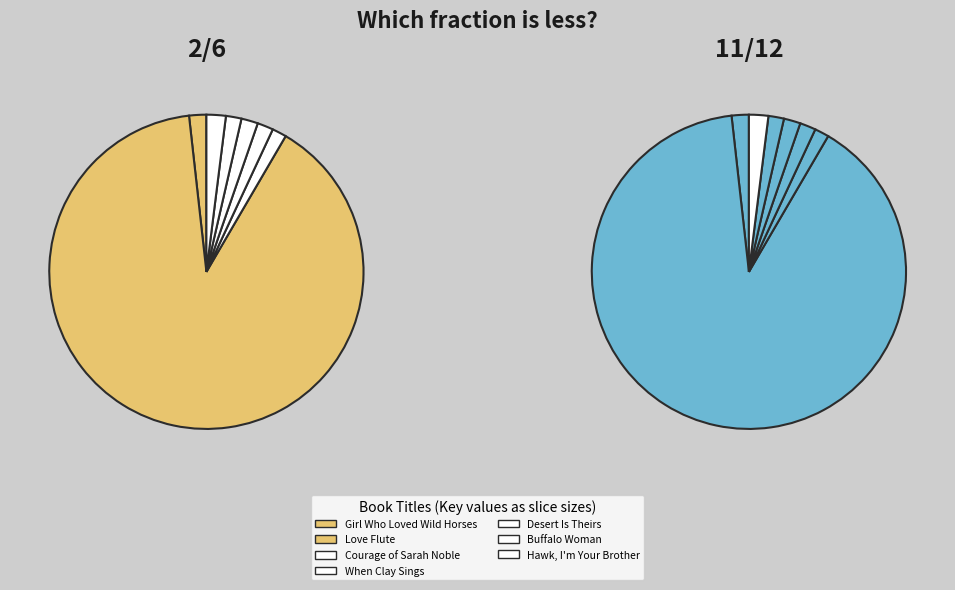

How many slices are in this pie chart?

7